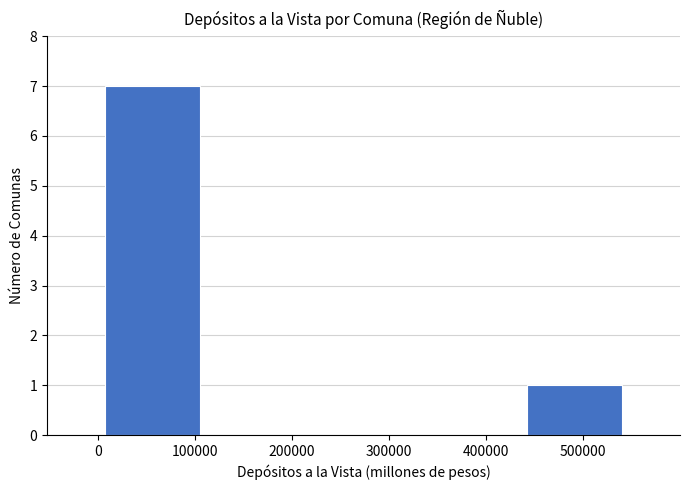

Reading left to right, transcribe this chart: for each bar, give the range it covers on the x-axis and its height. Neither the bar edges nor the heights are printed on the chart, so give them approximately, as read against the axes.

0 to 110000: 7
110000 to 220000: 0
220000 to 330000: 0
330000 to 440000: 0
440000 to 550000: 1